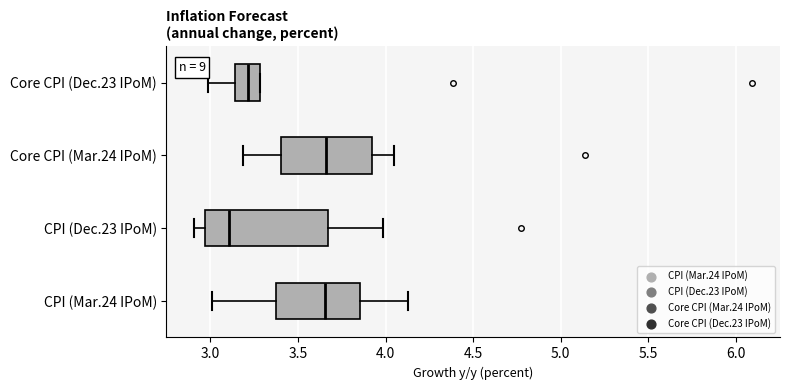

Which box's median line is the furthest to the left?

CPI (Dec.23 IPoM)